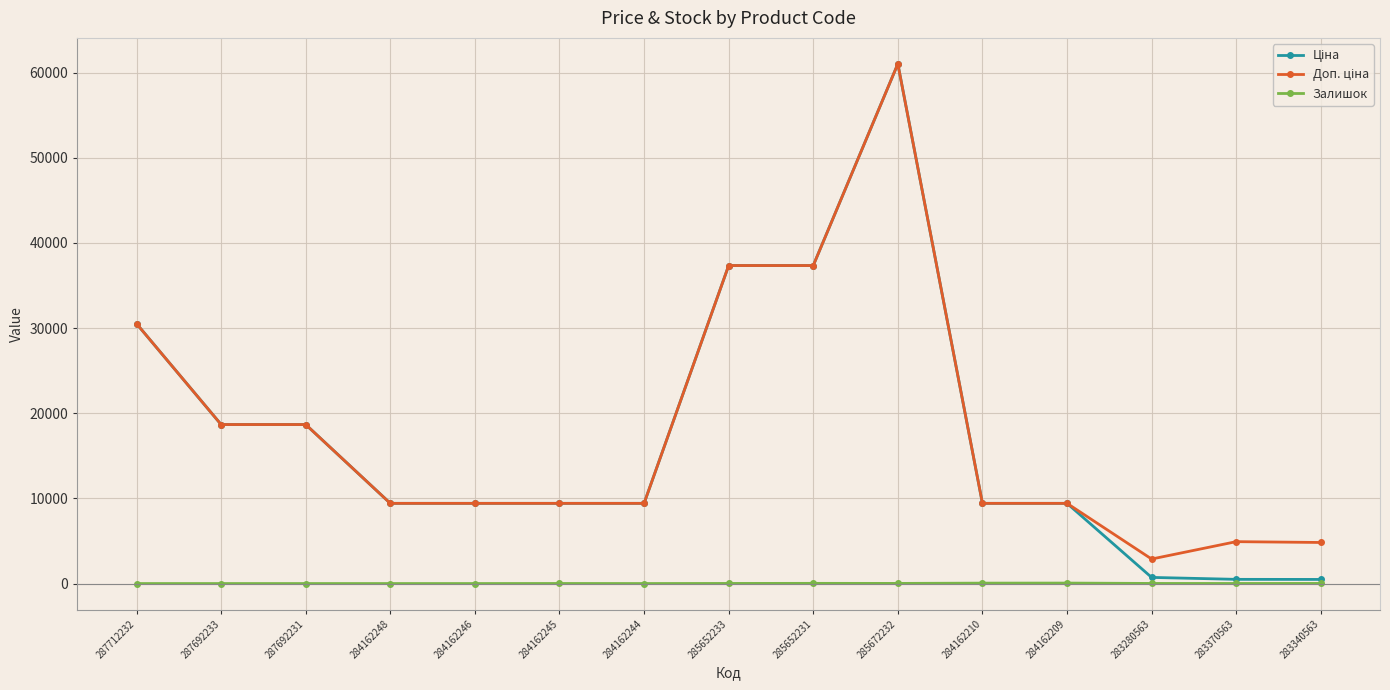

What is the greatest value displayed?

61024.7